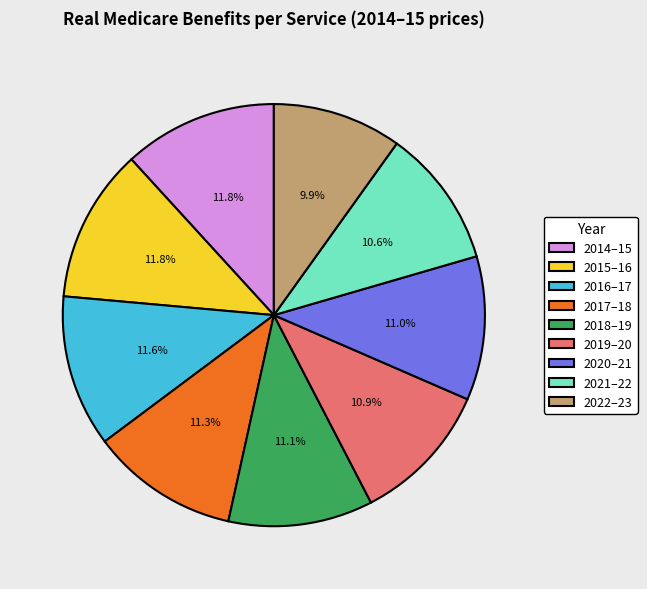

To the nearest percent, what percentage of the pie is 2016–17?

12%